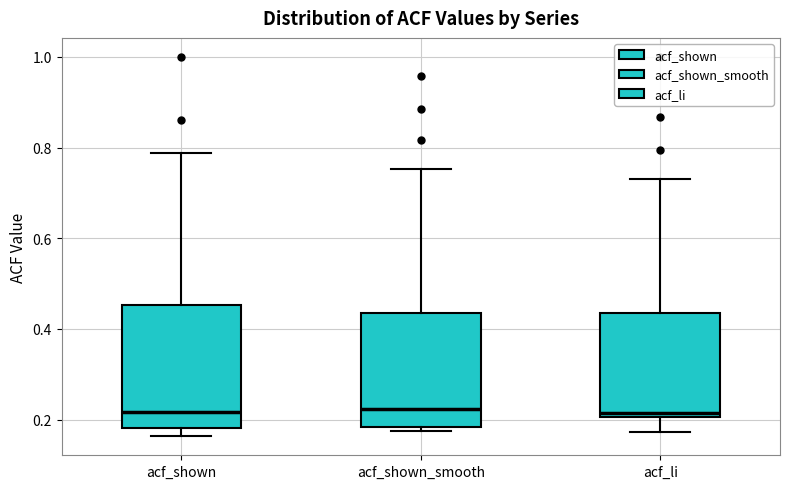

Reading left to right, transcribe this box plot: for each box, give where its median line is, the range the box spans, and where its two whiskers end, as read against the y-axis. The values are not printed on the chart, so give them approximately, as read against the axis.

acf_shown: median 0.22, box 0.18 to 0.46, whiskers 0.16 to 0.78
acf_shown_smooth: median 0.22, box 0.18 to 0.44, whiskers 0.18 (just below the box's lower edge) to 0.76
acf_li: median 0.22, box 0.20 to 0.44, whiskers 0.18 to 0.74